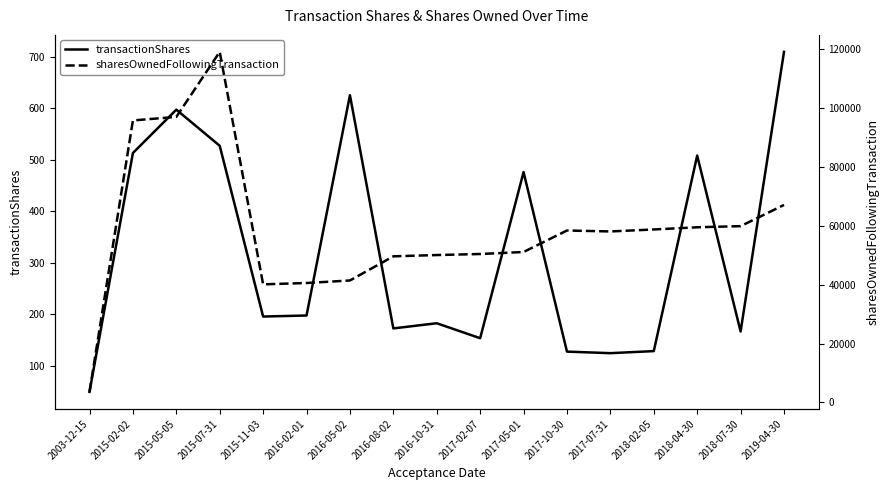

List the series in order of their overall mean, highest first.

sharesOwnedFollowingTransaction, transactionShares